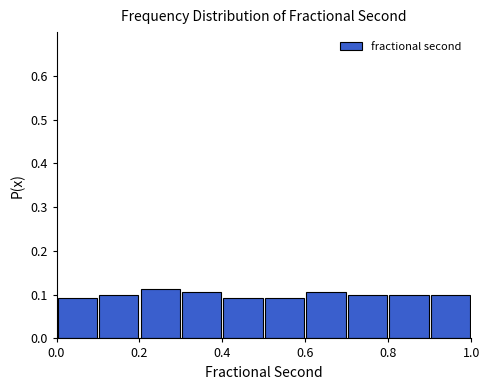

Reading left to right, list every bar in this chart as the range it spans on the x-axis followed by its height. The values are not printed on the chart, so give them approximately, as read against the axis.

0.0 to 0.1: 0.09
0.1 to 0.2: 0.10
0.2 to 0.3: 0.11
0.3 to 0.4: 0.11
0.4 to 0.5: 0.09
0.5 to 0.6: 0.09
0.6 to 0.7: 0.11
0.7 to 0.8: 0.10
0.8 to 0.9: 0.10
0.9 to 1.0: 0.10